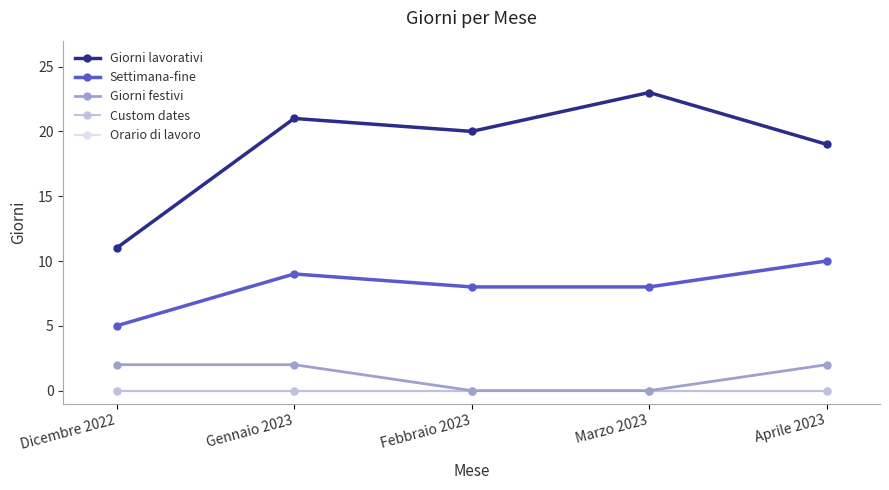

Which series changed the most between Gennaio 2023 and Aprile 2023?

Giorni lavorativi